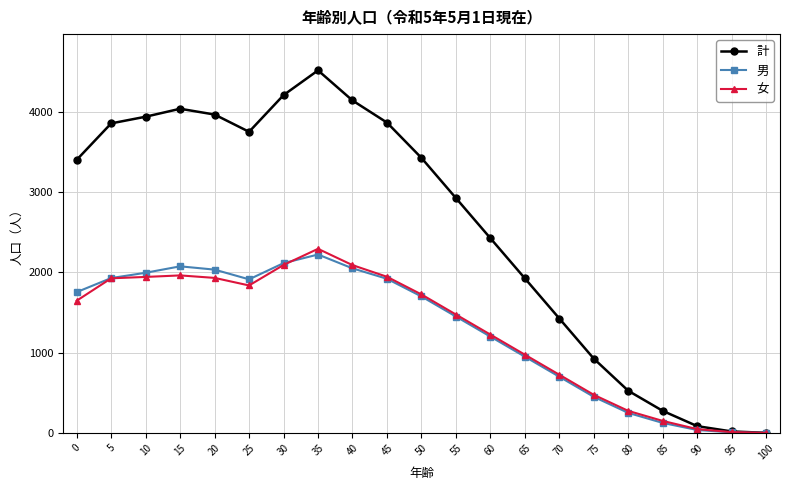

The value of 男 at 15 is 3302. True or false?

False